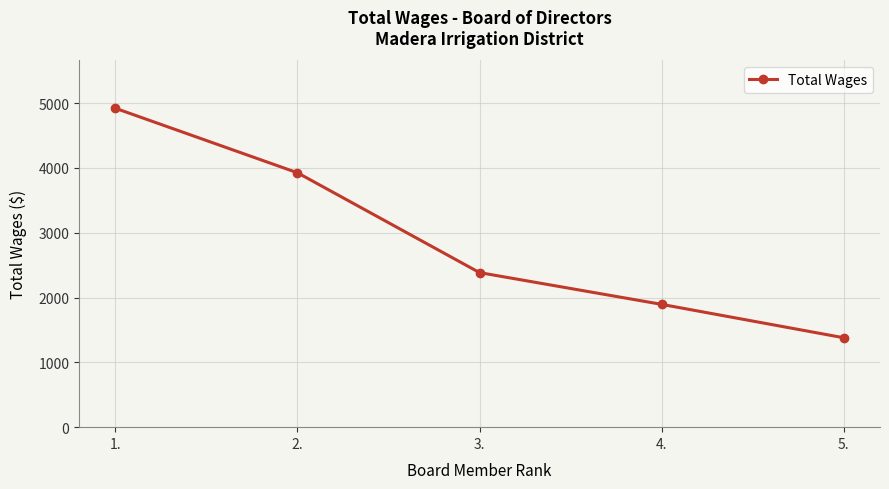

The value at 3. is 1029. True or false?

False